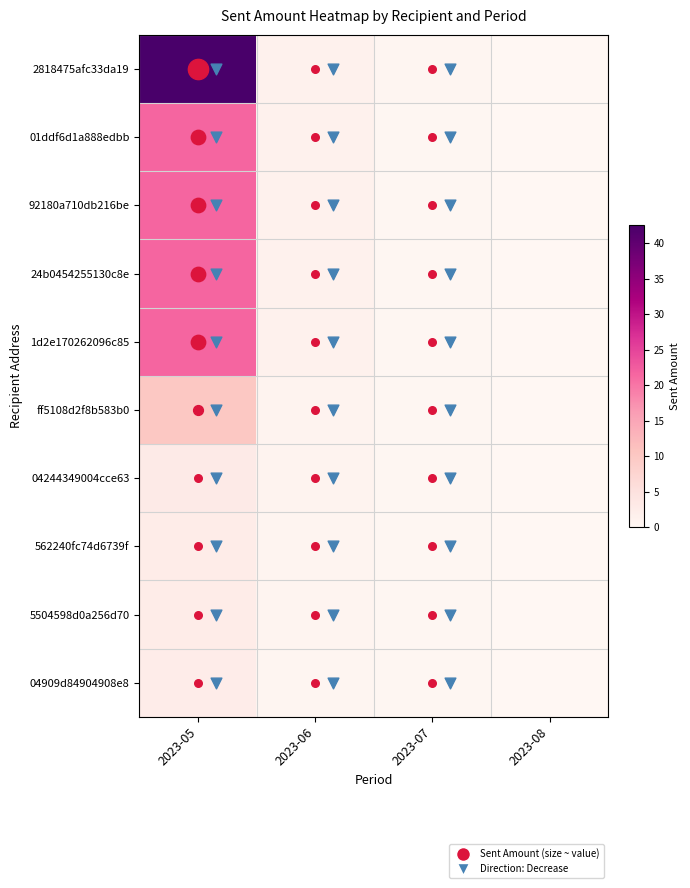

Reading left to right, what are all the values shown in this chart?

2818475afc33da19: 2023-05=42.6	2023-06=1.3	2023-07=0.3	2023-08=0.0
01ddf6d1a888edbb: 2023-05=21.5	2023-06=1.3	2023-07=0.3	2023-08=0.0
92180a710db216be: 2023-05=21.5	2023-06=1.3	2023-07=0.3	2023-08=0.0
24b0454255130c8e: 2023-05=21.5	2023-06=1.3	2023-07=0.2	2023-08=0.0
1d2e170262096c85: 2023-05=21.5	2023-06=1.3	2023-07=0.2	2023-08=0.0
ff5108d2f8b583b0: 2023-05=10.0	2023-06=0.9	2023-07=0.2	2023-08=0.0
04244349004cce63: 2023-05=3.0	2023-06=0.9	2023-07=0.2	2023-08=0.0
562240fc74d6739f: 2023-05=2.6	2023-06=0.7	2023-07=0.2	2023-08=0.0
5504598d0a256d70: 2023-05=2.6	2023-06=0.7	2023-07=0.2	2023-08=0.0
04909d84904908e8: 2023-05=2.5	2023-06=0.3	2023-07=0.2	2023-08=0.0